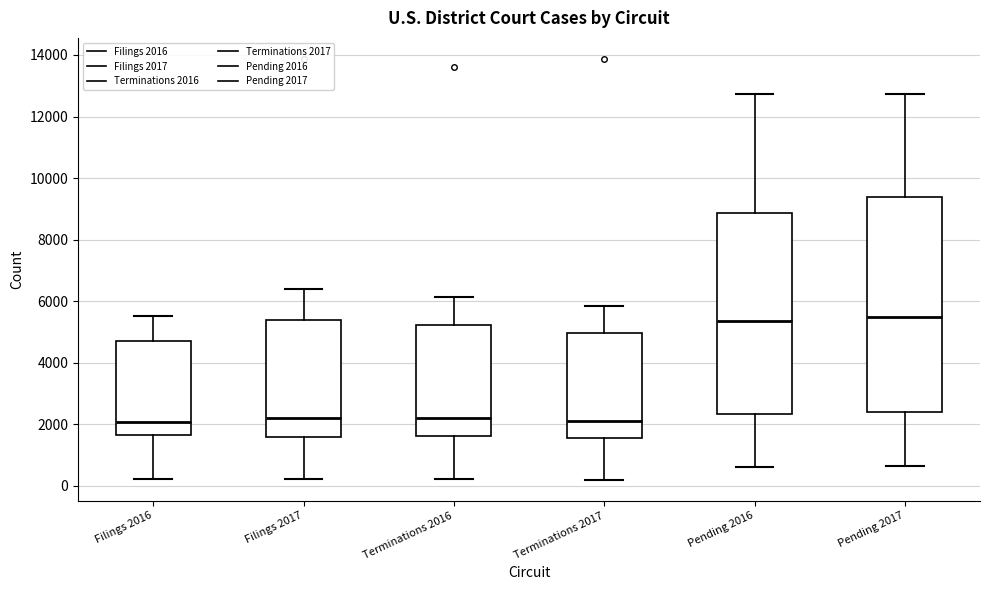

Where does the upper whisker of the box for Pending 2016 end on the y-axis? The values are not printed on the chart, so give them approximately, as read against the axis.

12800